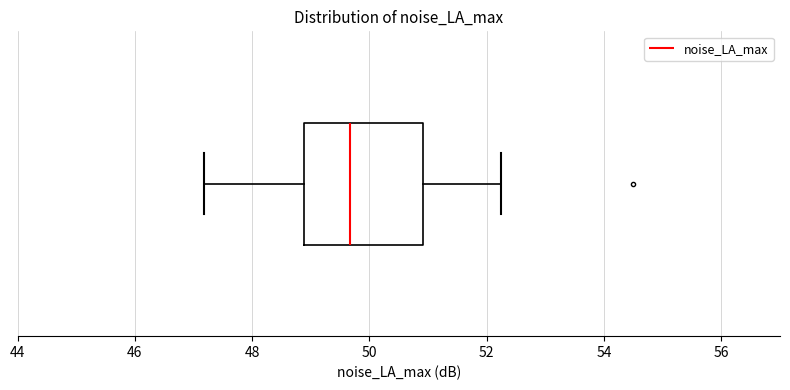

Read this box plot against the x-axis: the position of the median line, the range covered by the box, and the ends of both whiskers. The values are not printed on the chart, so give them approximately, as read against the axis.

median 49.6, box 48.8 to 51.0, whiskers 47.2 to 52.2